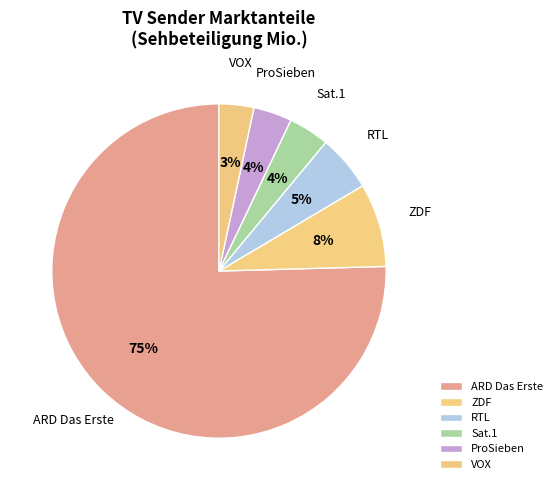

To the nearest percent, what portion does VOX represent?

3%